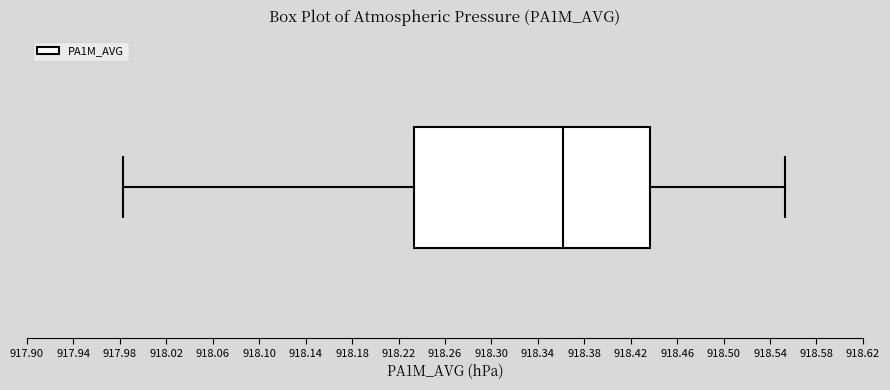

Read this box plot against the x-axis: the position of the median line, the range covered by the box, and the ends of both whiskers. The values are not printed on the chart, so give them approximately, as read against the axis.

median 918.360, box 918.235 to 918.435, whiskers 917.985 to 918.555